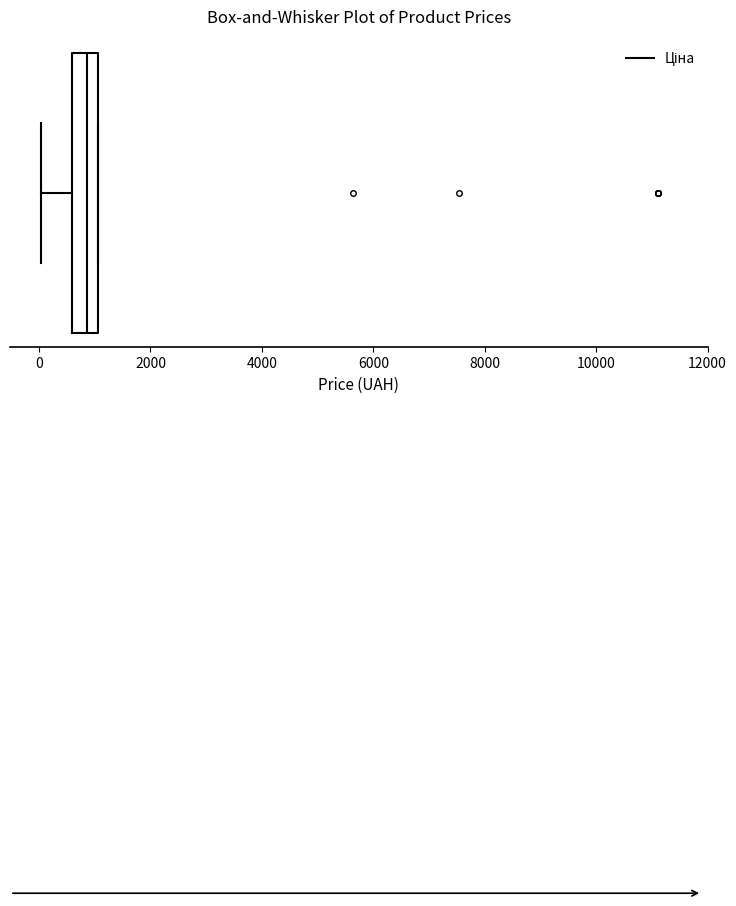

Transcribe this box plot: give where the median line is, the range the box spans, and where the two whiskers end, as read against the x-axis. The values are not printed on the chart, so give them approximately, as read against the axis.

median 800, box 600 to 1000, whiskers 0 to 1000